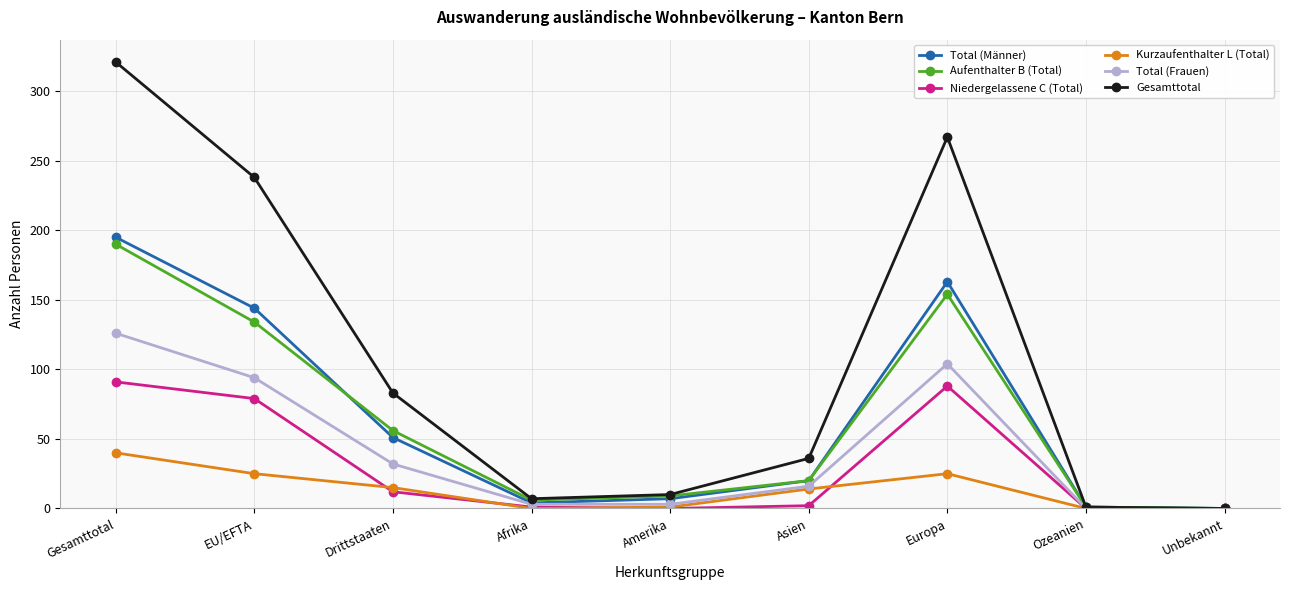

The value of Total (Männer) at Unbekannt is 80. True or false?

False